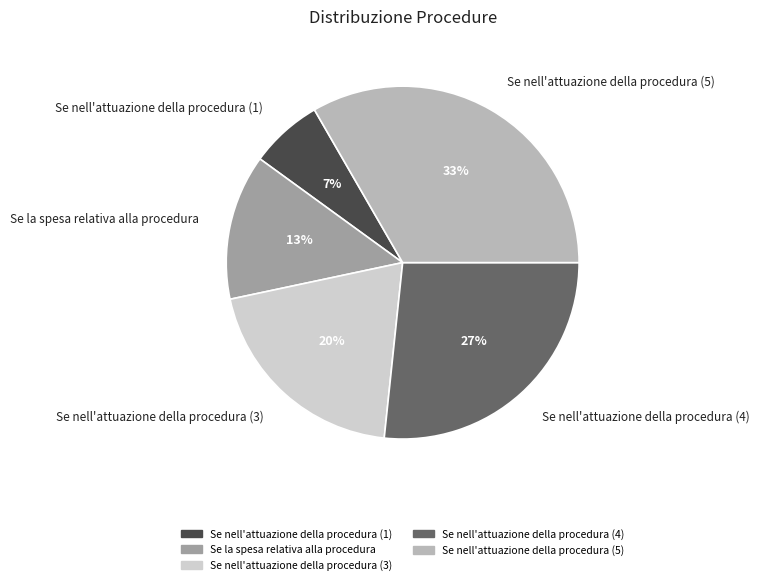

Between Se nell'attuazione della procedura (5) and Se la spesa relativa alla procedura, which is larger?

Se nell'attuazione della procedura (5)